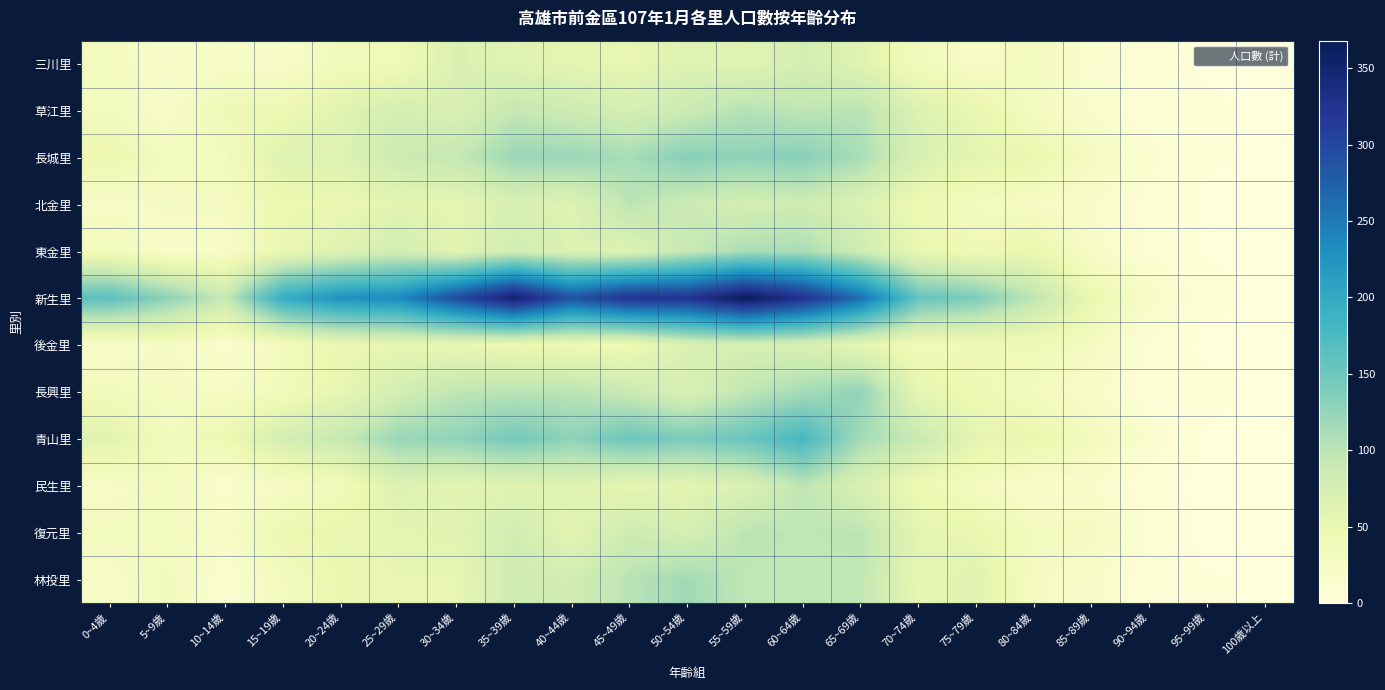

Which series has the largest range (max minus min)?

新生里